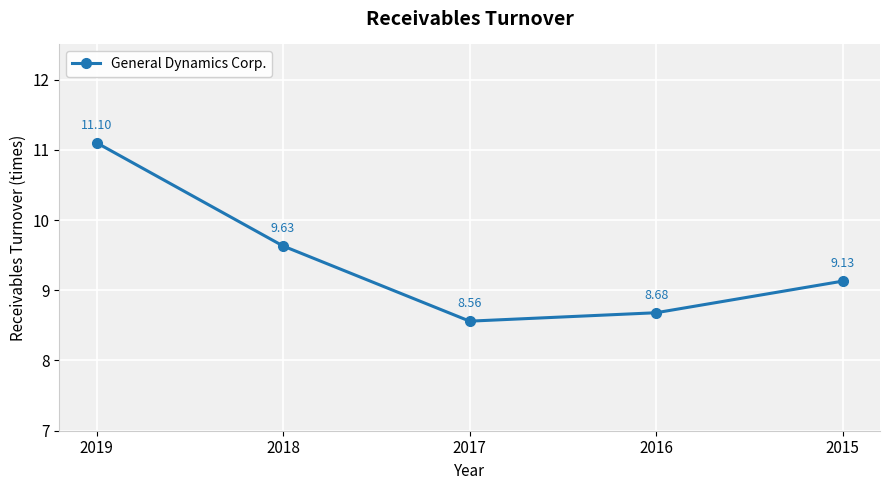

What is the minimum value shown in the chart?

8.6